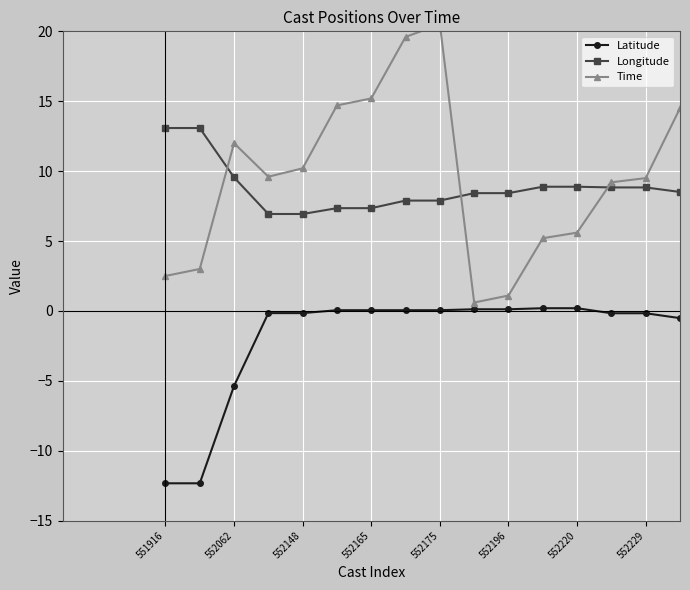

At 11, list the series in order from largest to smallest.

Longitude, Time, Latitude